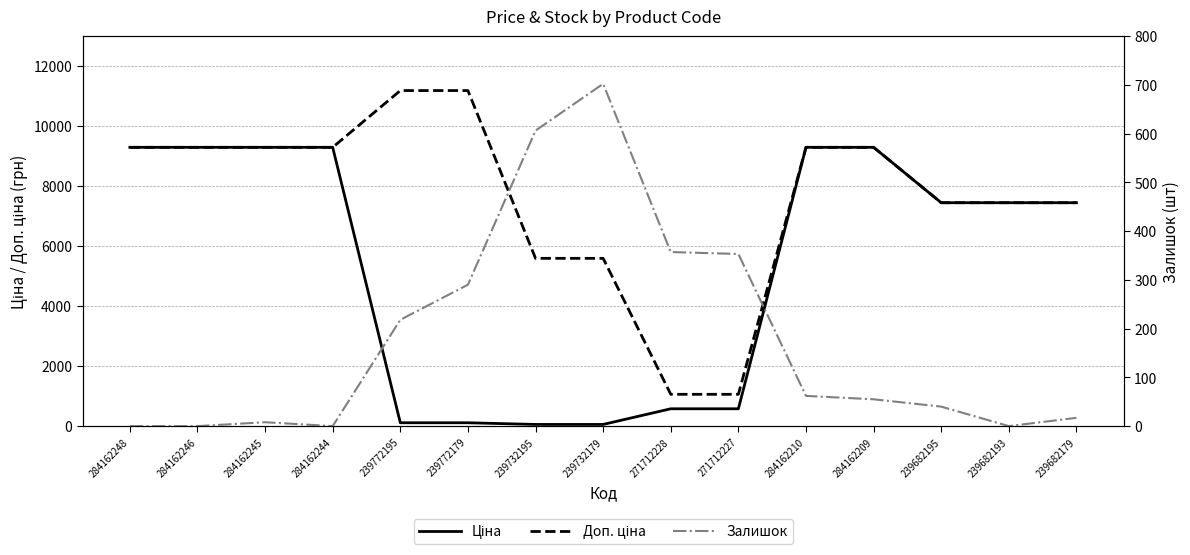

Read the Доп. ціна value at 239732179.

5591.0